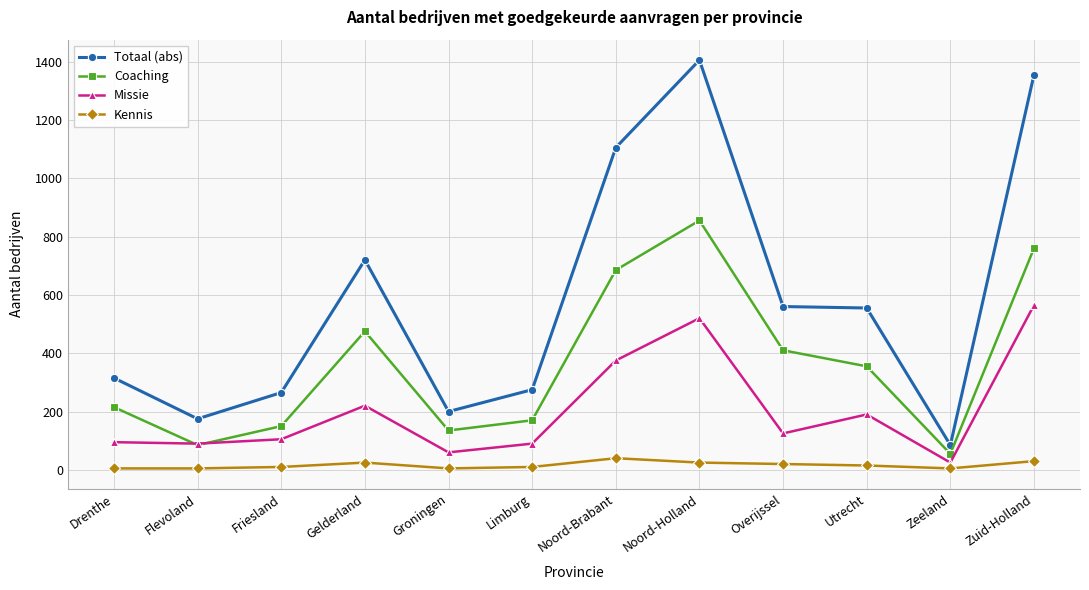

What is the difference between the maximum and minimum values in the Kennis series?

35